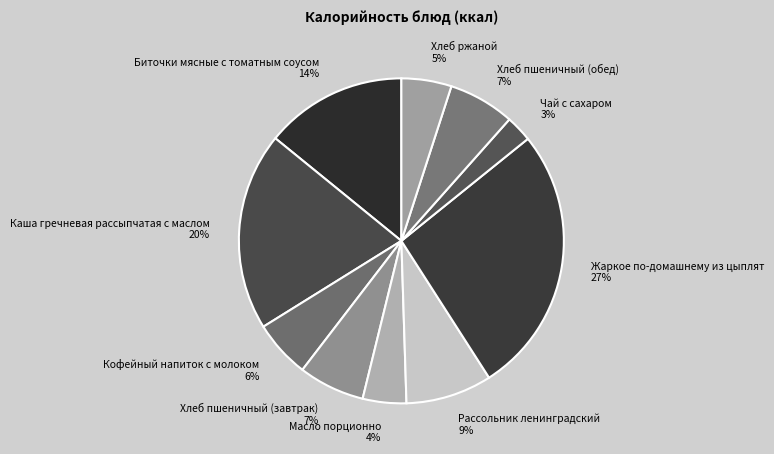

Do Масло порционно and Каша гречневая рассыпчатая с маслом together represent more than half of the pie?

No